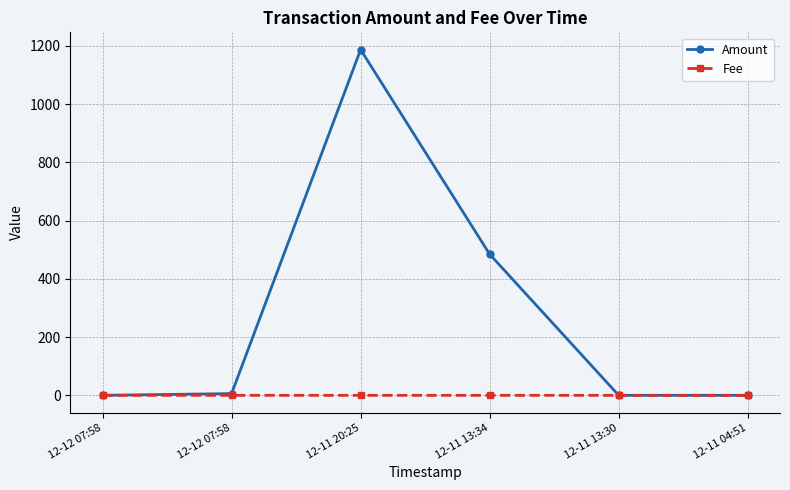

How many series are shown in this chart?

2